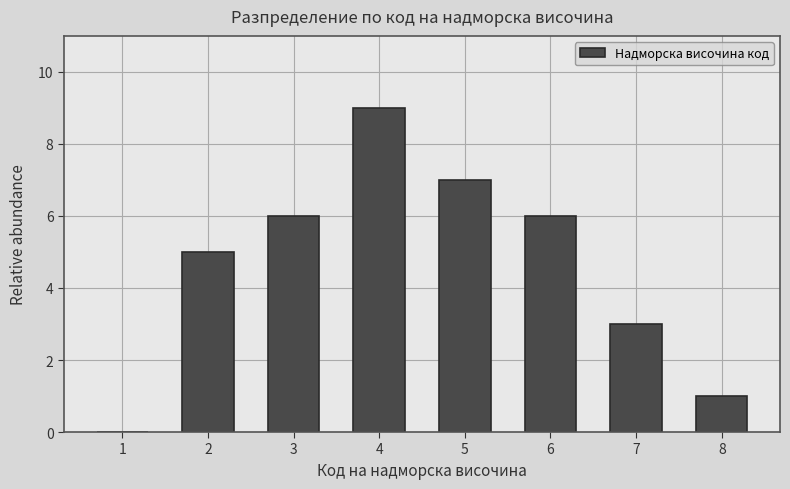

Reading right to left, list all the values displayed in this chart.

8=1	7=3	6=6	5=7	4=9	3=6	2=5	1=0